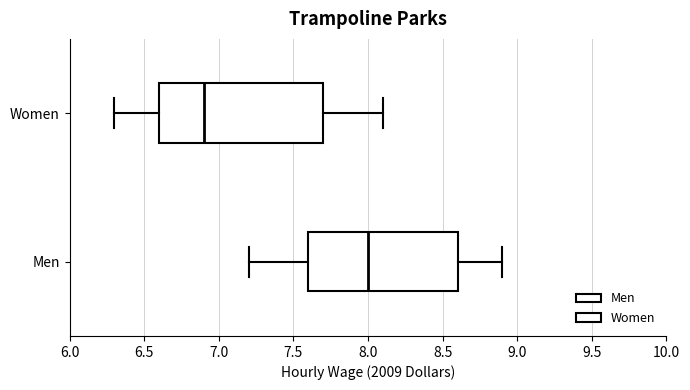

Reading bottom to top, read every box against the x-axis: the position of its median line, the range the box covers, and the ends of its whiskers. The values are not printed on the chart, so give them approximately, as read against the axis.

Men: median 8.0, box 7.6 to 8.6, whiskers 7.2 to 8.9
Women: median 6.9, box 6.6 to 7.7, whiskers 6.3 to 8.1